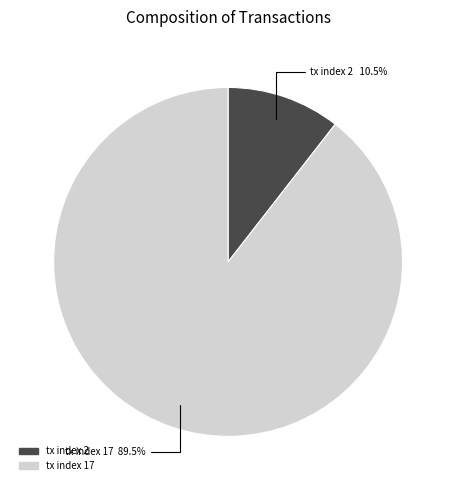

To the nearest percent, what is the difference between the tx index 2 and tx index 17 slice percentages?

79%